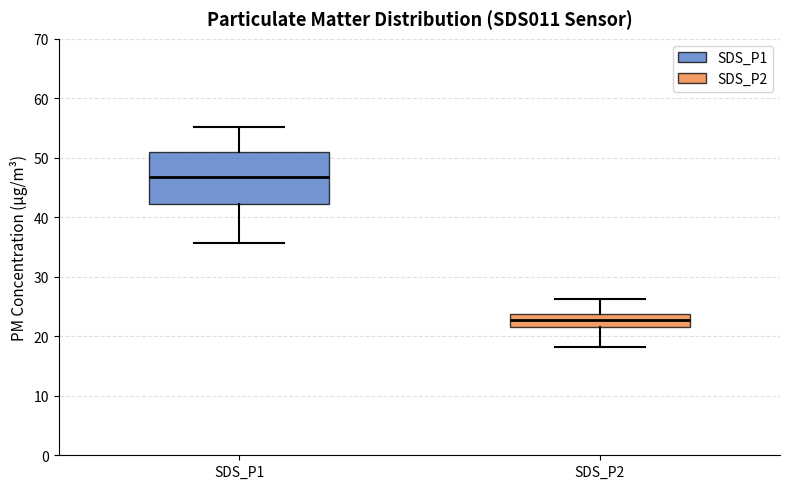

Which box is the tallest, from its lower edge to its upper edge?

SDS_P1